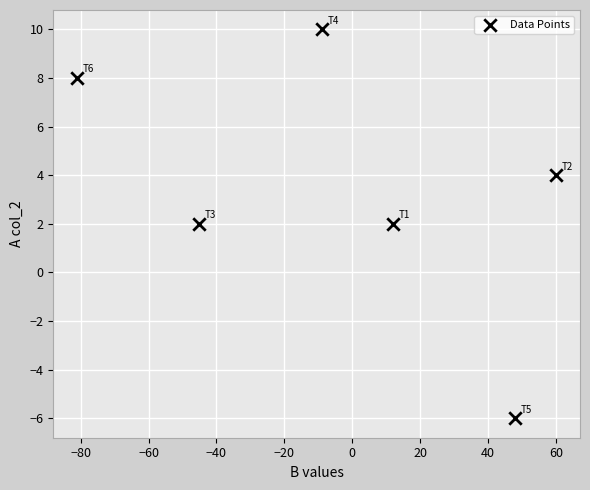

What is the average Y value?

3